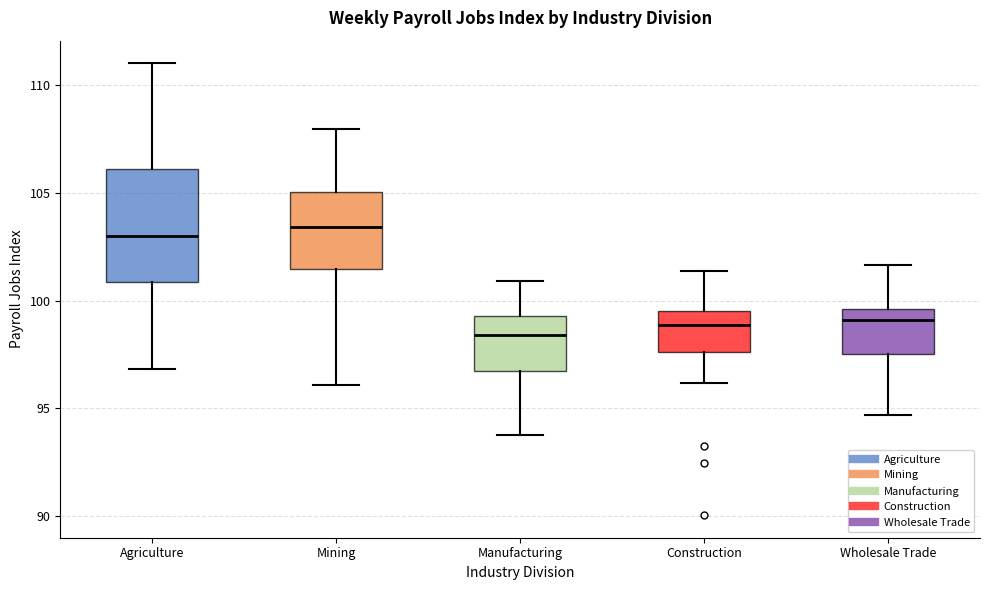

Reading left to right, read every box against the y-axis: the position of its median line, the range the box covers, and the ends of its whiskers. The values are not printed on the chart, so give them approximately, as read against the axis.

Agriculture: median 103.0, box 101.0 to 106.0, whiskers 97.0 to 111.0
Mining: median 103.5, box 101.5 to 105.0, whiskers 96.0 to 108.0
Manufacturing: median 98.5, box 96.5 to 99.5, whiskers 94.0 to 101.0
Construction: median 99.0, box 97.5 to 99.5, whiskers 96.0 to 101.5
Wholesale Trade: median 99.0, box 97.5 to 99.5, whiskers 94.5 to 101.5